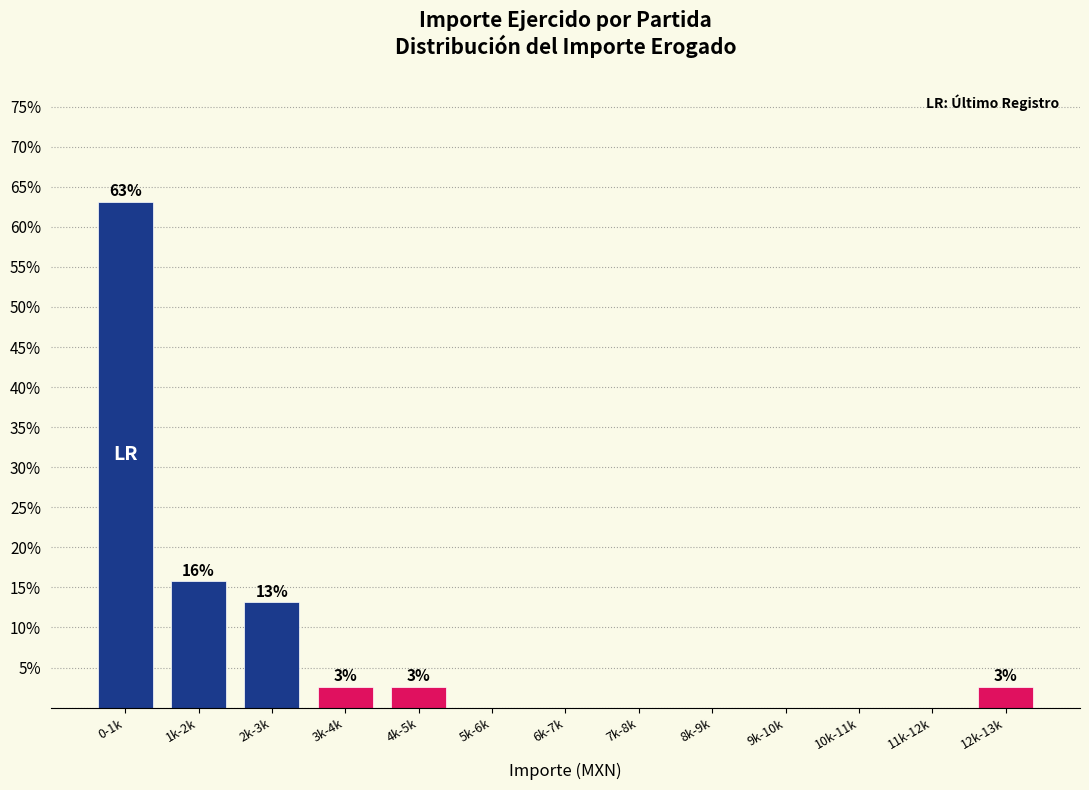

Reading right to left, what are all the values shown in this chart?

12k-13k=2.6	11k-12k=0.0	10k-11k=0.0	9k-10k=0.0	8k-9k=0.0	7k-8k=0.0	6k-7k=0.0	5k-6k=0.0	4k-5k=2.6	3k-4k=2.6	2k-3k=13.2	1k-2k=15.8	0-1k=63.2